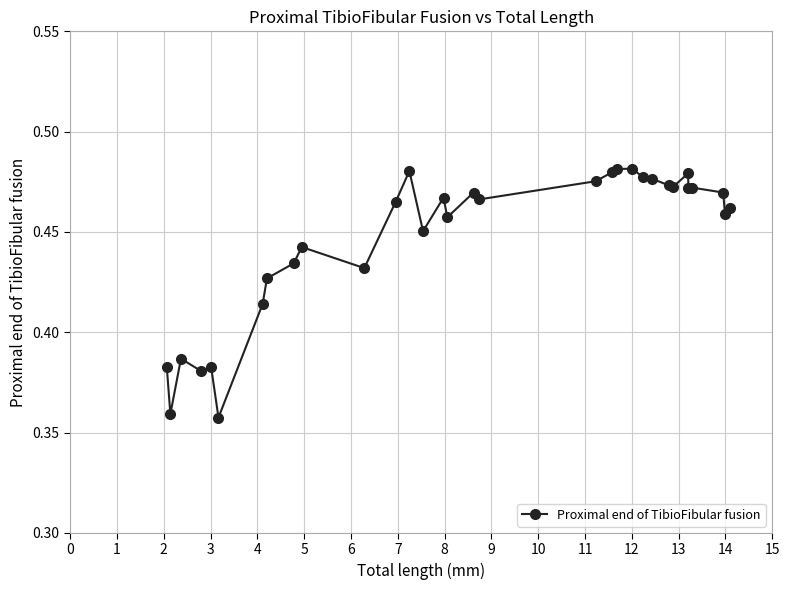

Count the values in the range 0 to 1.

32